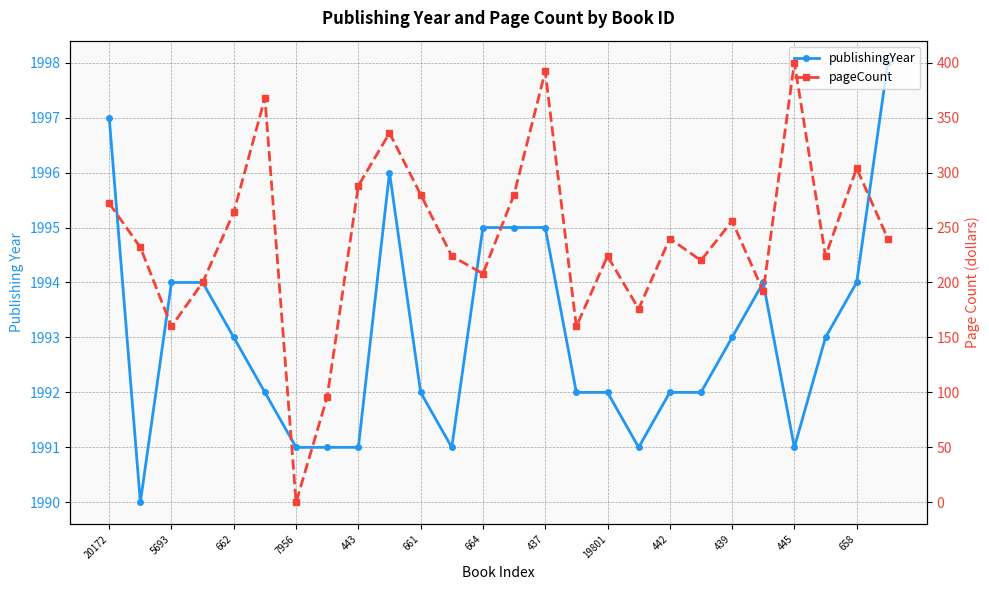

What is the difference between the maximum and second lowest values in the pageCount series?

304